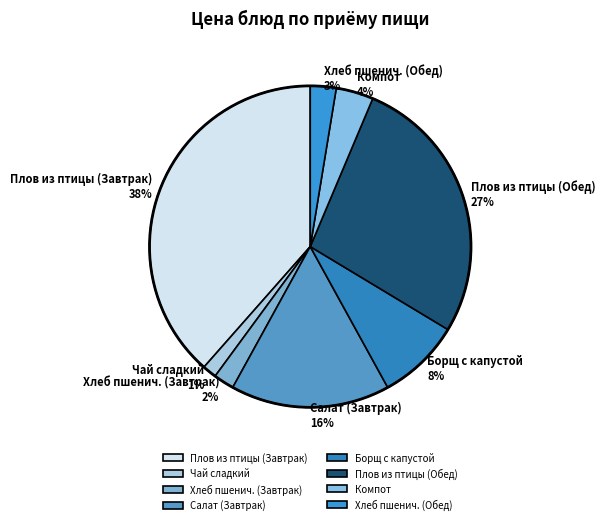

Count the number of slices in the pie.

8